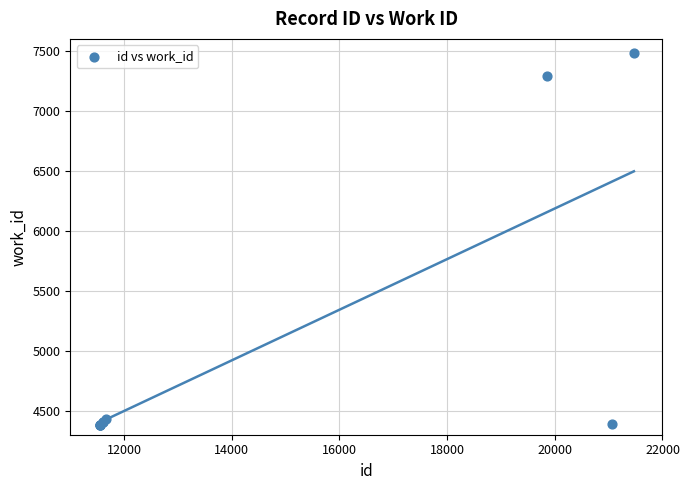

What Y value in the scatter plot is closest to 5931?

7289